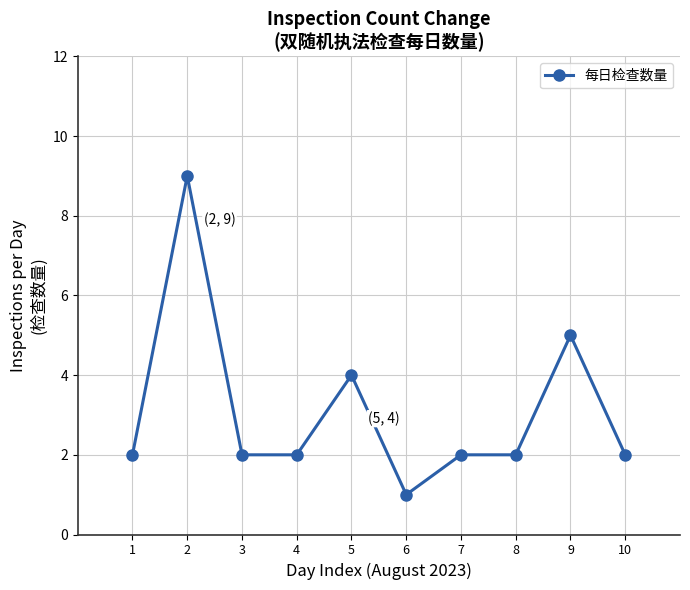

Is this an area chart (filled region under the line)?

No